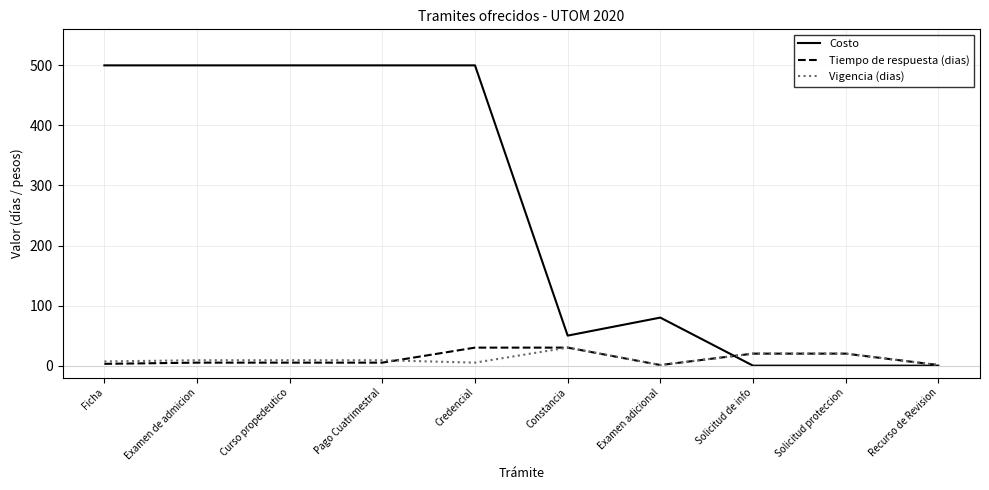

What is the greatest value displayed?

500